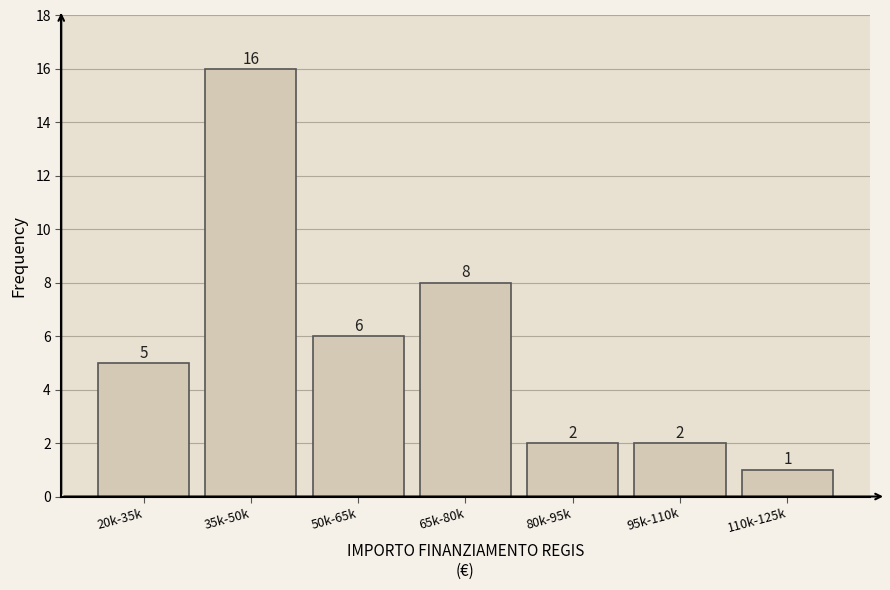

Reading left to right, what are all the values shown in this chart?

20k-35k=5	35k-50k=16	50k-65k=6	65k-80k=8	80k-95k=2	95k-110k=2	110k-125k=1